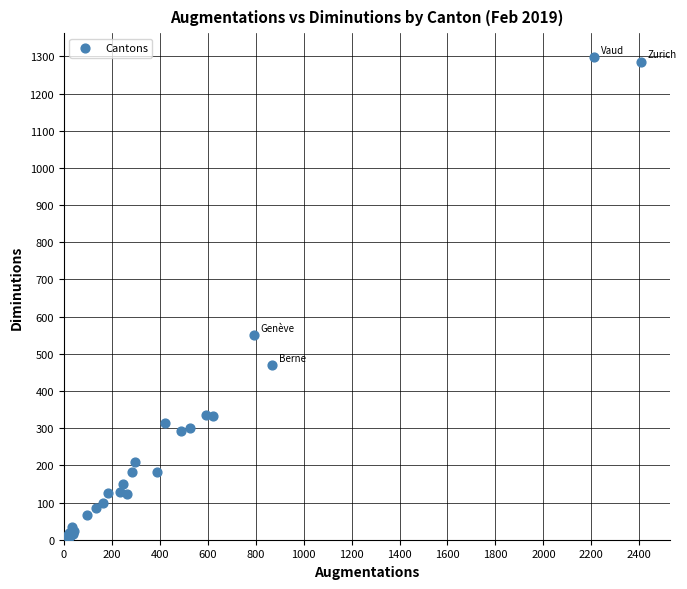

What Y value in the scatter plot is closest to 653?

550